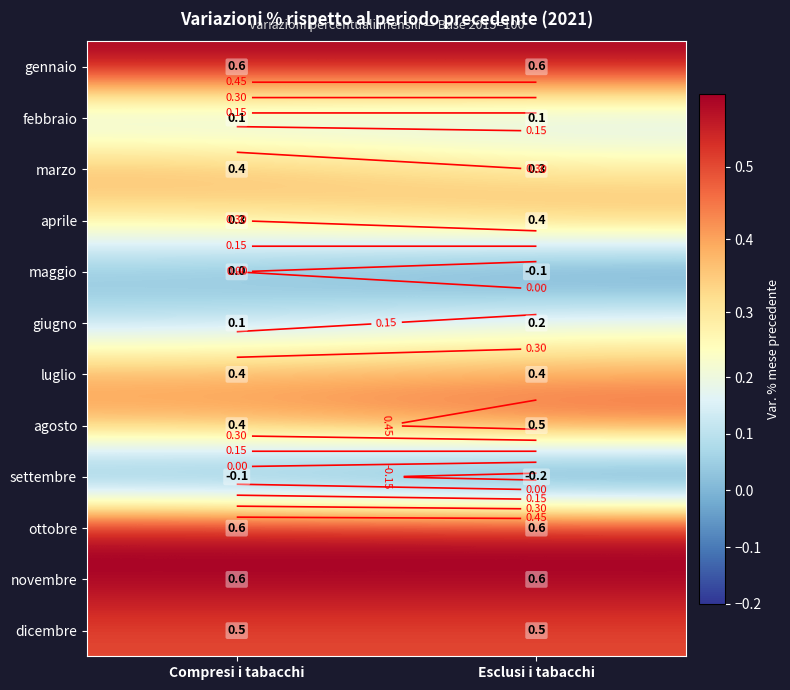

Which series has the widest spread of values?

marzo